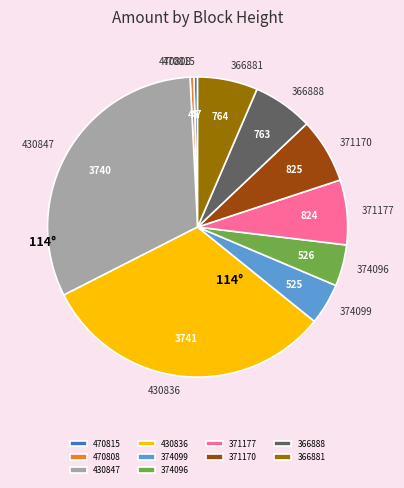

The 374096 slice represents 18% of the pie. True or false?

False